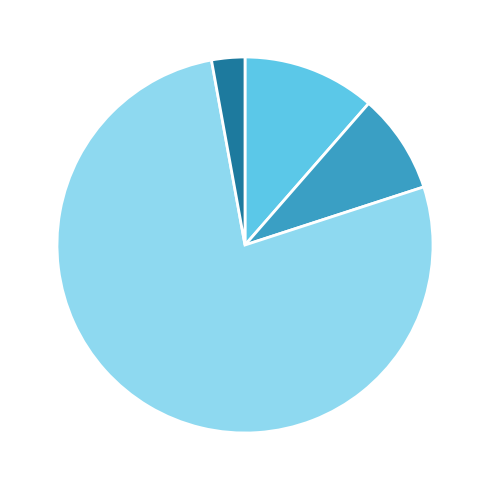

Does any single category account for the majority?

Yes